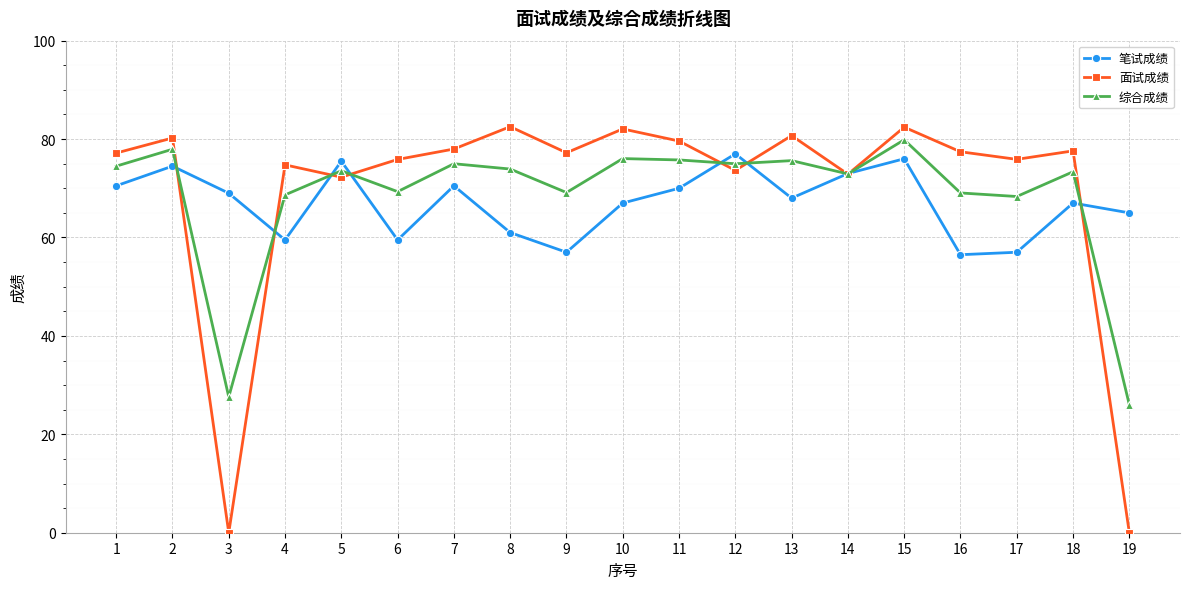

Which series has the largest total across all categories?

面试成绩